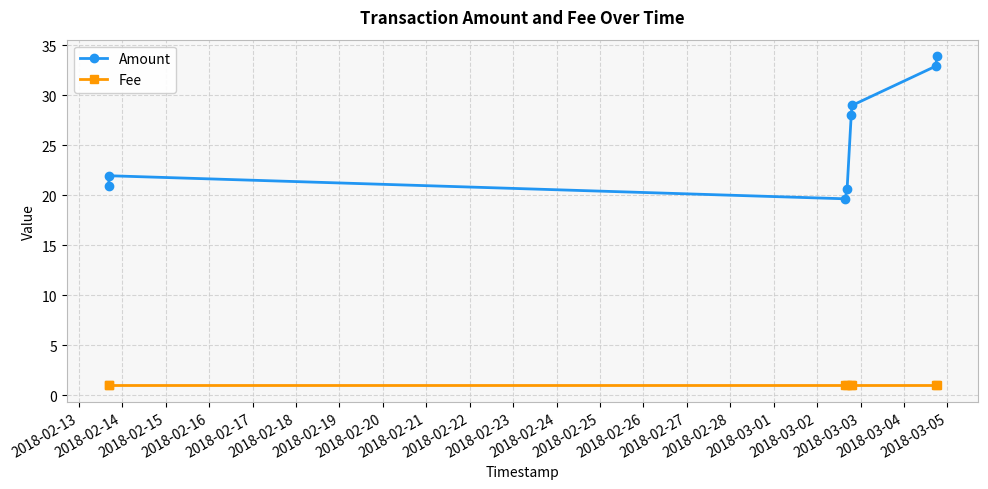

What is the lowest value of the Fee series?

1.0